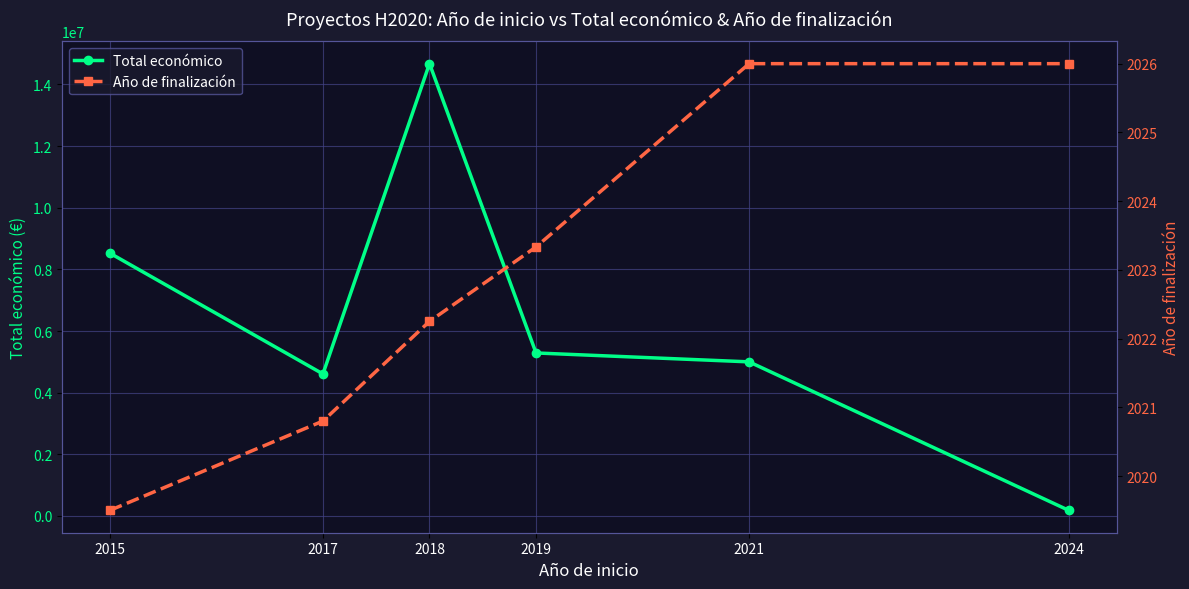

How many values in the Año de finalización series are below 2023?

3